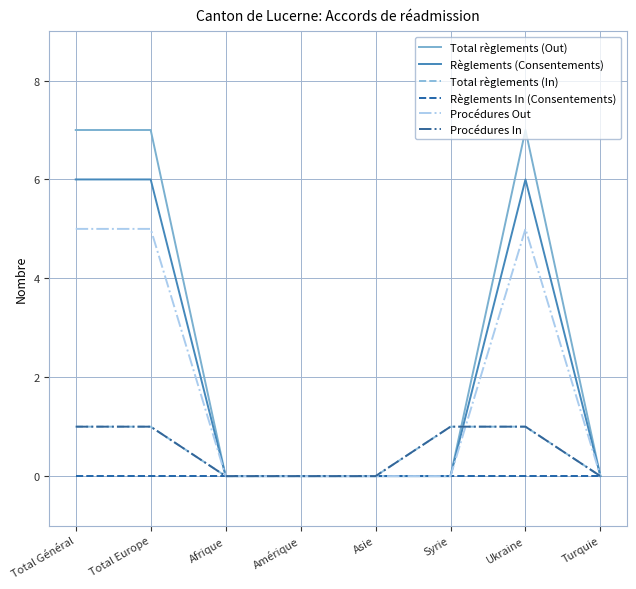

What is the highest value of the Règlements (Consentements) series?

6